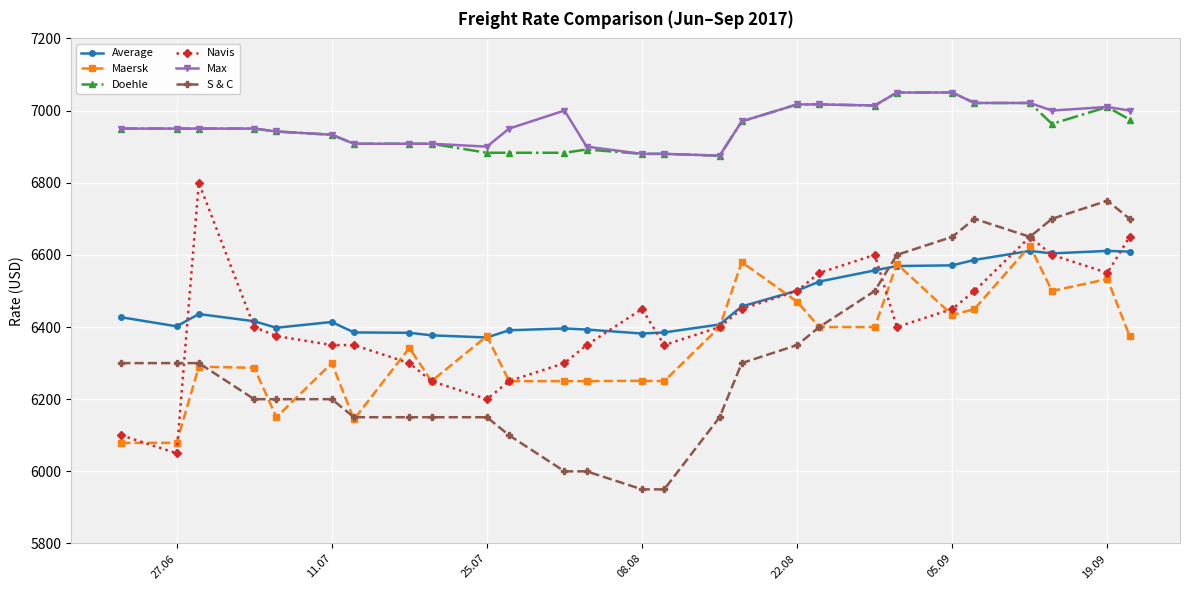

True or false: Navis and Doehle cross at least once.

False